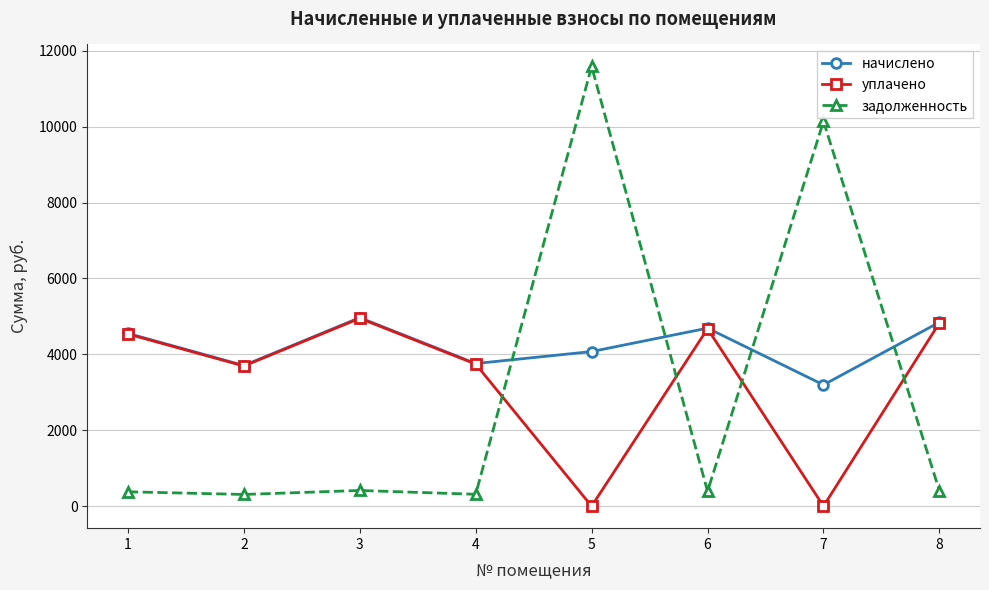

What is the highest value of the задолженность series?

11587.4